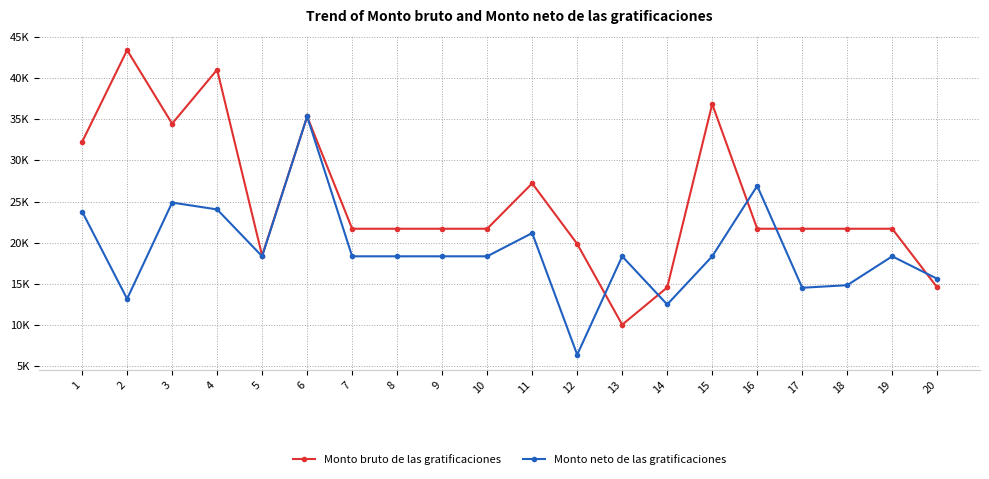

True or false: Monto bruto de las gratificaciones has a value of 21698.2 at 7.

True